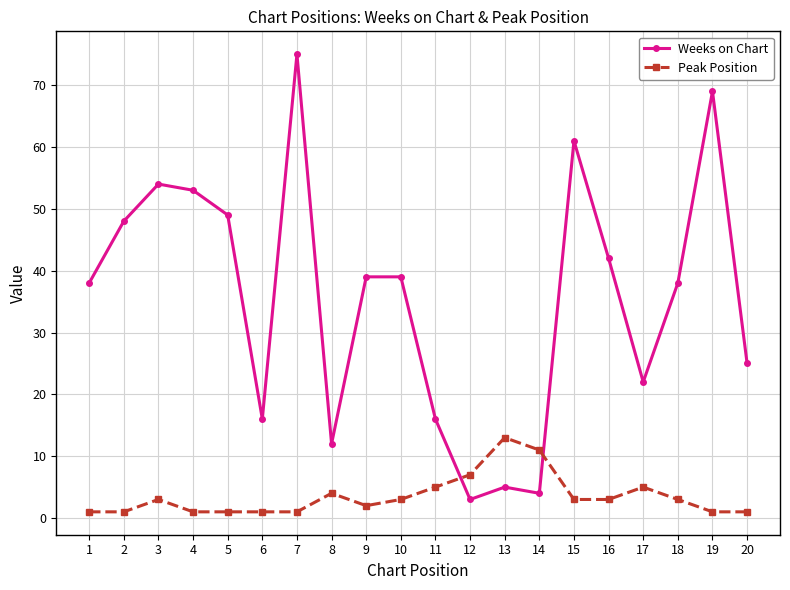

Is it true that Weeks on Chart equals 25 at 18?

False